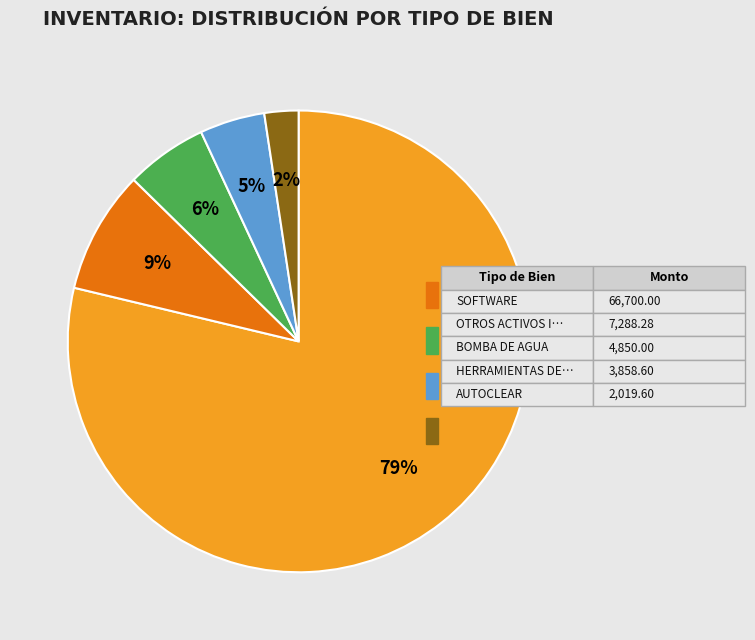

Is there any slice that represents more than half of the pie?

Yes